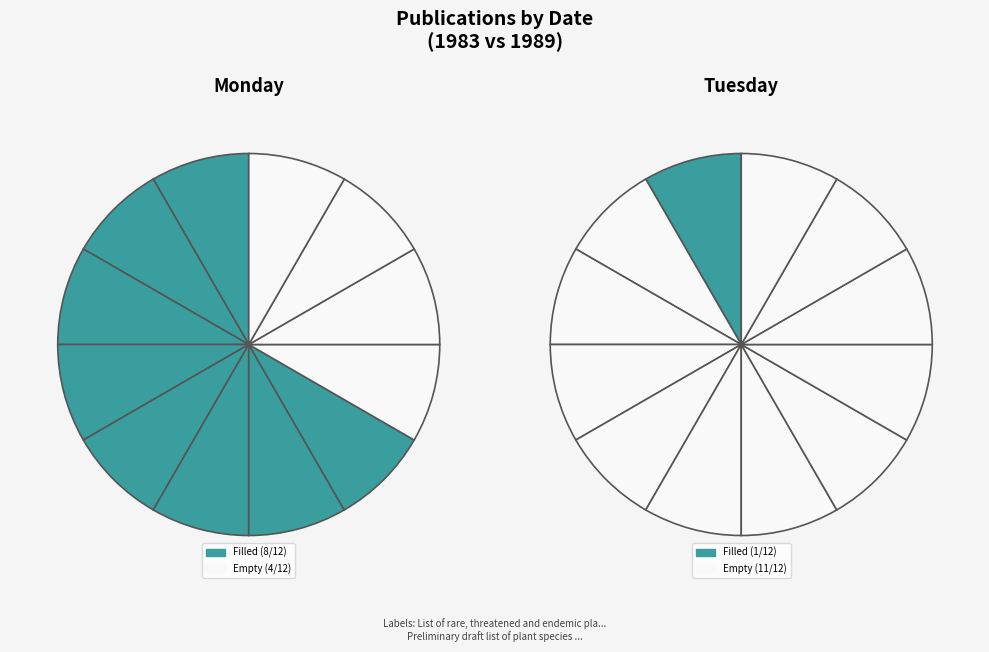

To the nearest percent, what is the average slice percentage?

50%